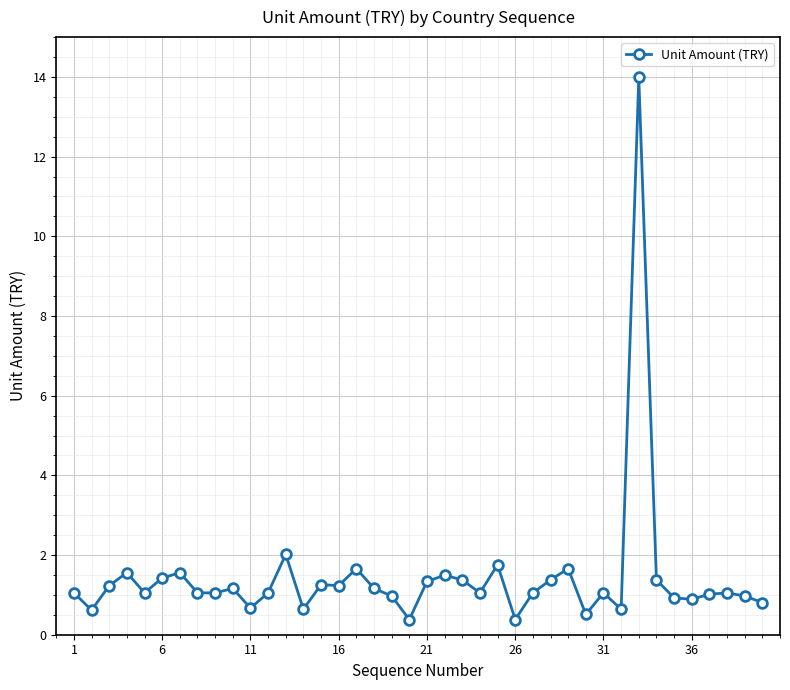

What is the difference between the second highest and second lowest values?

1.6